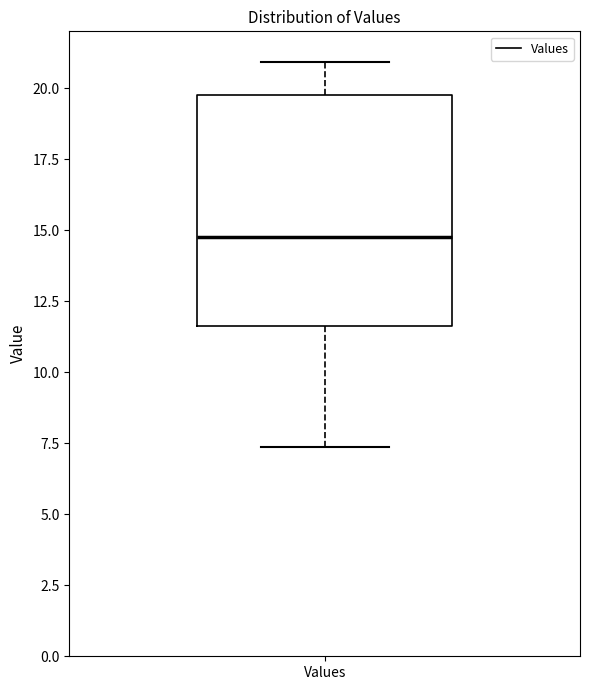

Transcribe this box plot: give where the median line is, the range the box spans, and where the two whiskers end, as read against the y-axis. The values are not printed on the chart, so give them approximately, as read against the axis.

median 15.0, box 11.5 to 20.0, whiskers 7.5 to 21.0